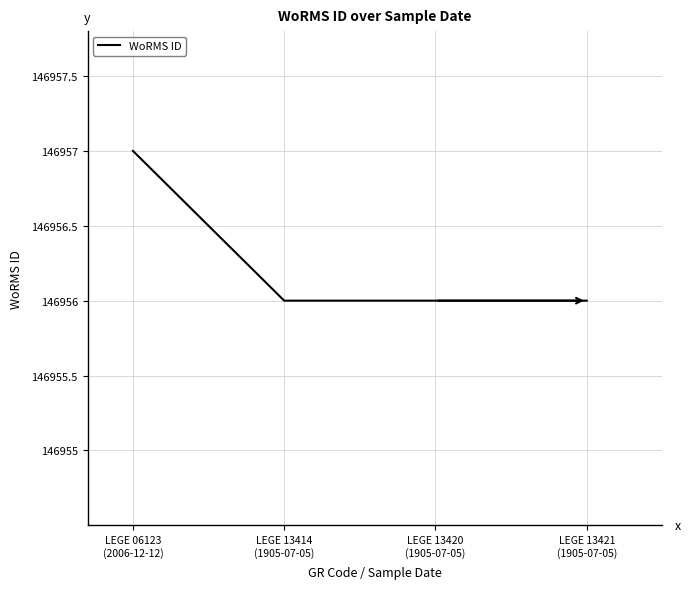

How many series are shown in this chart?

1